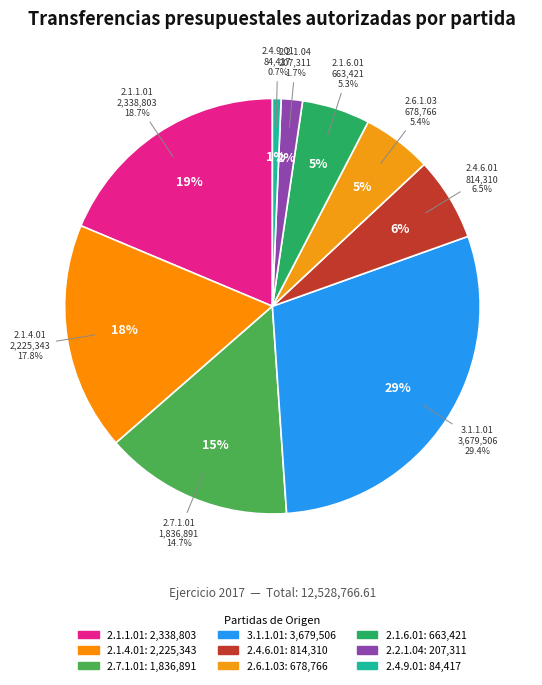

Which category has the smallest portion of the pie?

2.4.9.01